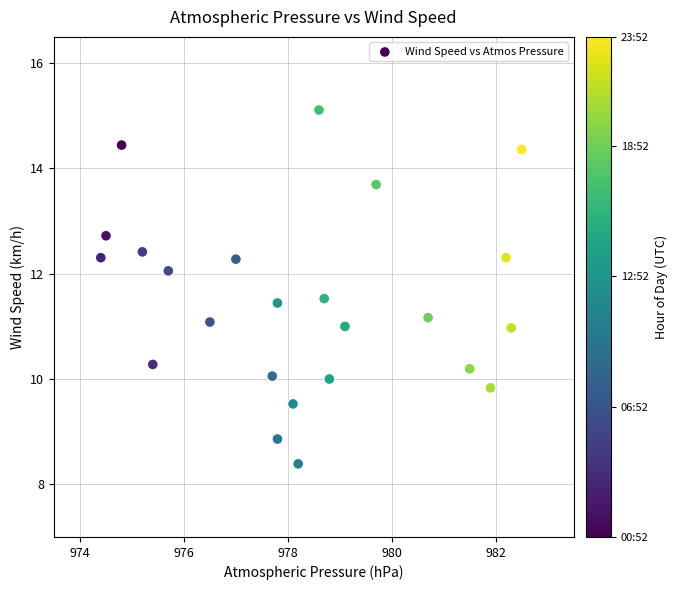

What is the range of Y values (max minus min)?

6.7